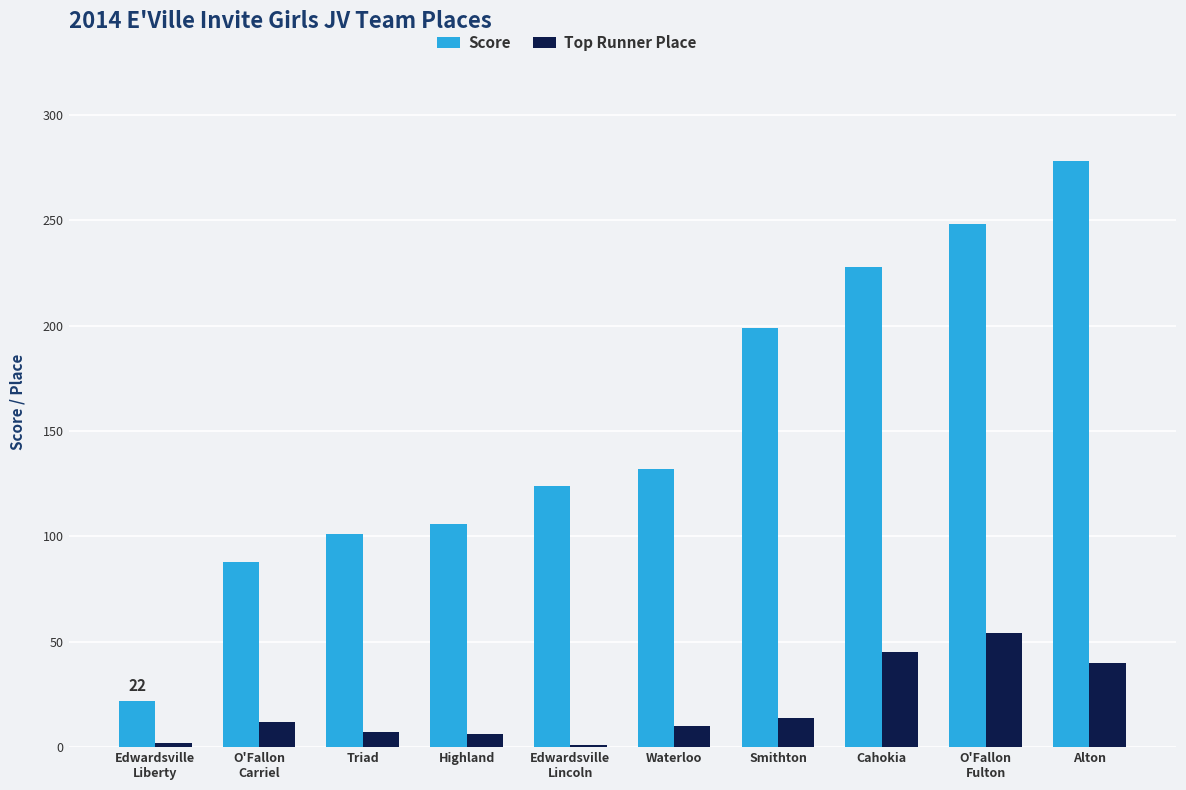

Is it true that Top Runner Place equals 23 at Alton?

False